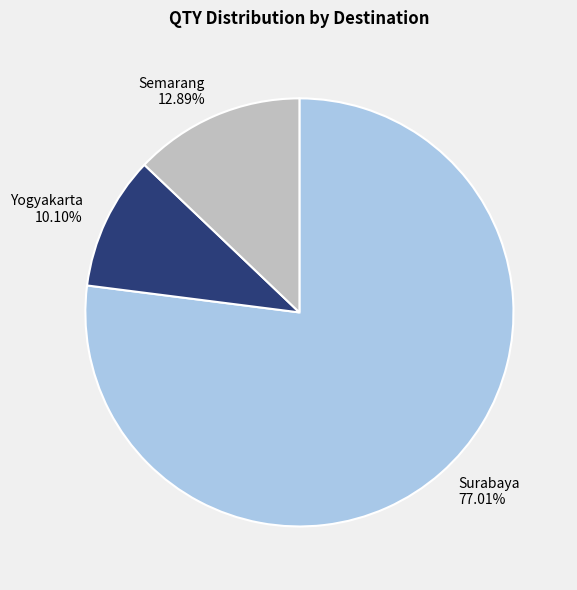

Does any single category account for the majority?

Yes